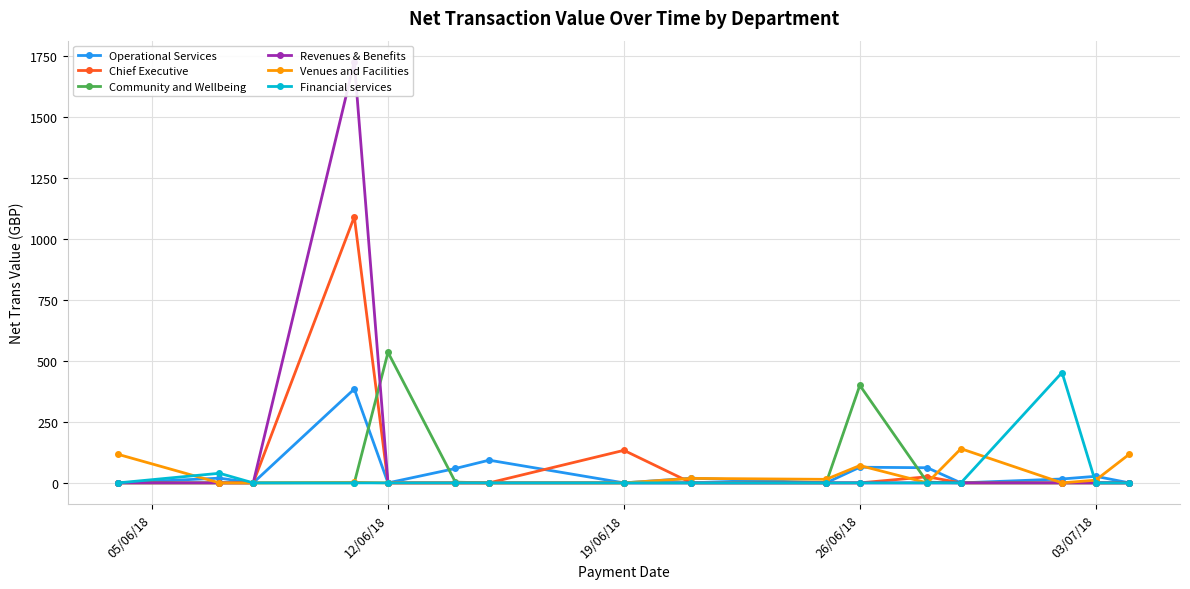

What is the maximum value for Operational Services?

384.5